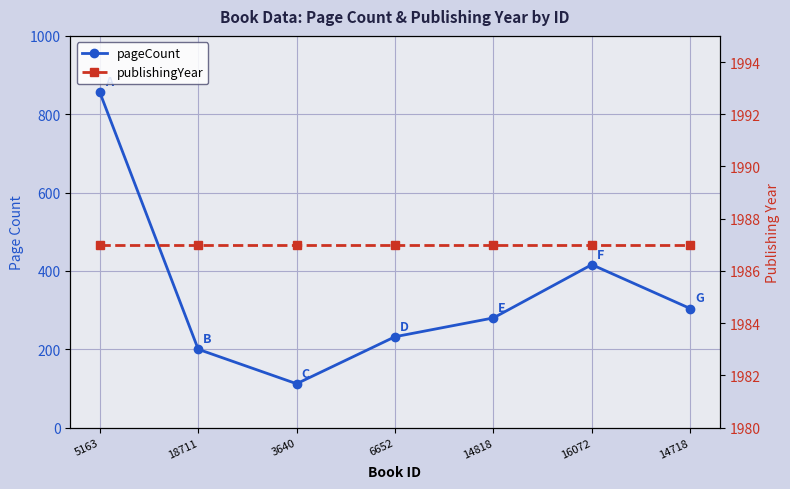

True or false: pageCount has a value of 327 at 18711.

False